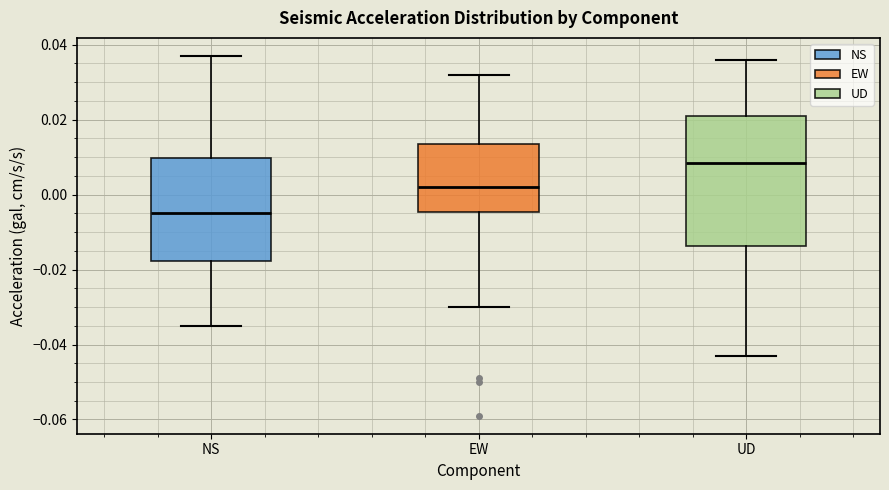

Which box's median line is the highest?

UD